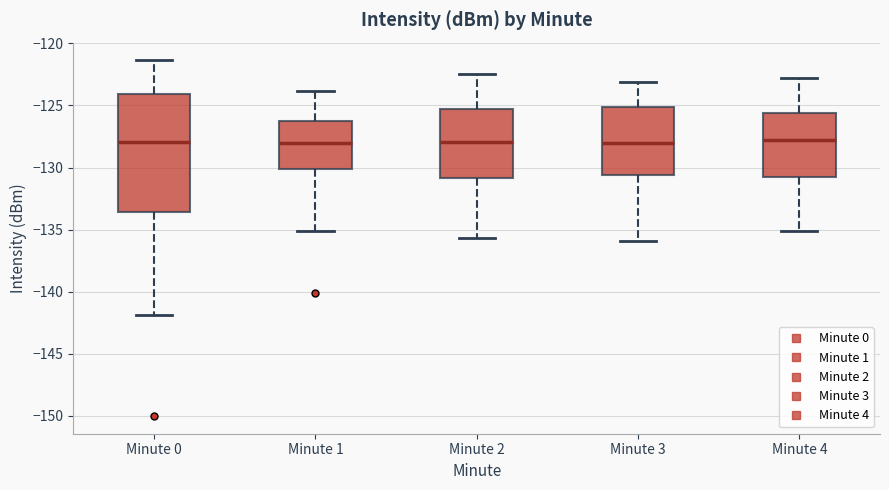

Where is the lower edge of the box for Minute 0 on the y-axis? The values are not printed on the chart, so give them approximately, as read against the axis.

-133.5